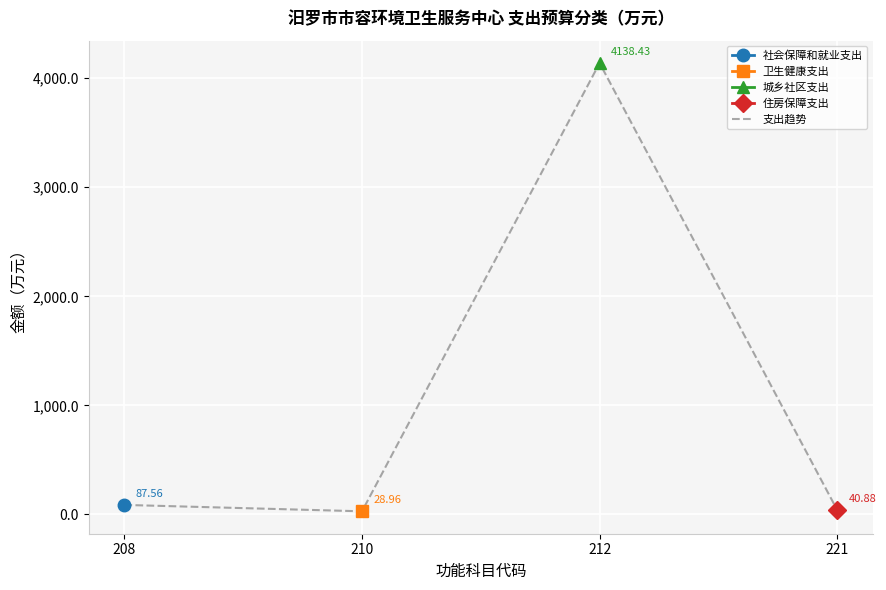

Reading left to right, list all the values displayed in this chart.

208=87.6	210=29.0	212=4138.4	221=40.9